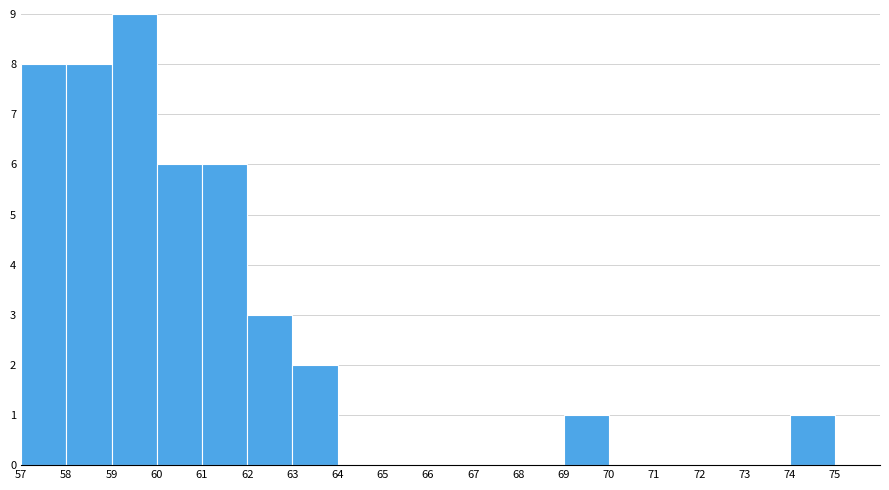

What is the height of the bar covering 60 to 61 on the x-axis? The values are not printed on the chart, so give them approximately, as read against the axis.

6